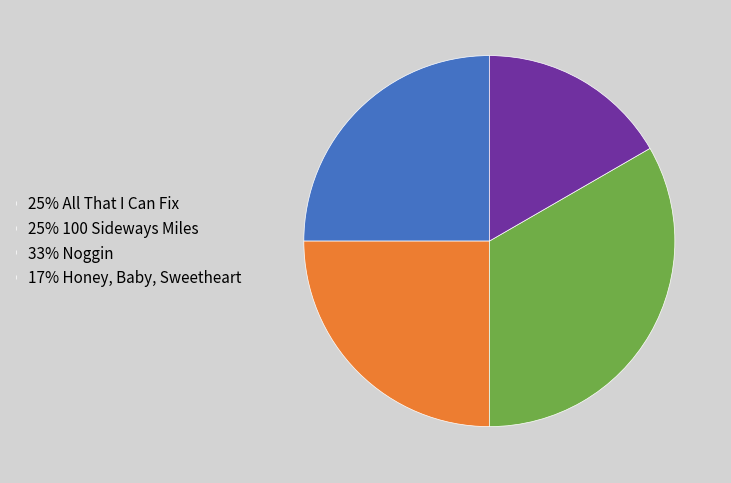

Do 33% Noggin and 25% All That I Can Fix together represent more than half of the pie?

Yes